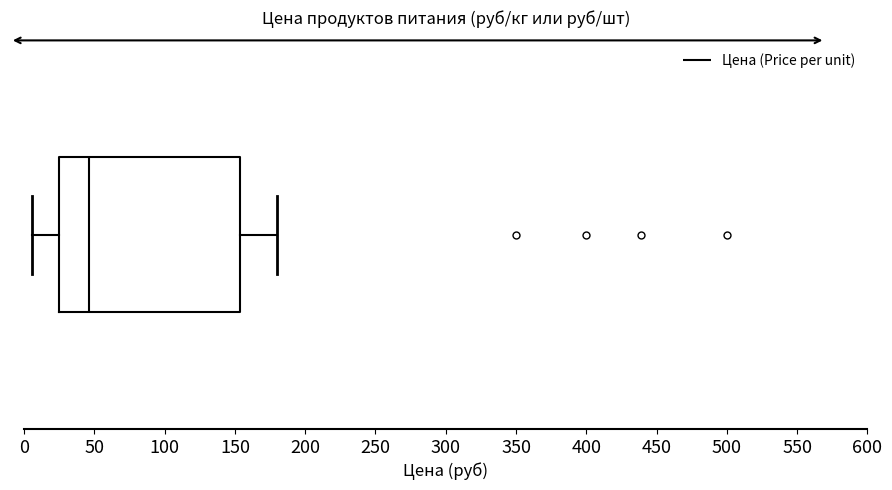

Where does the left whisker of the box end on the x-axis? The values are not printed on the chart, so give them approximately, as read against the axis.

5